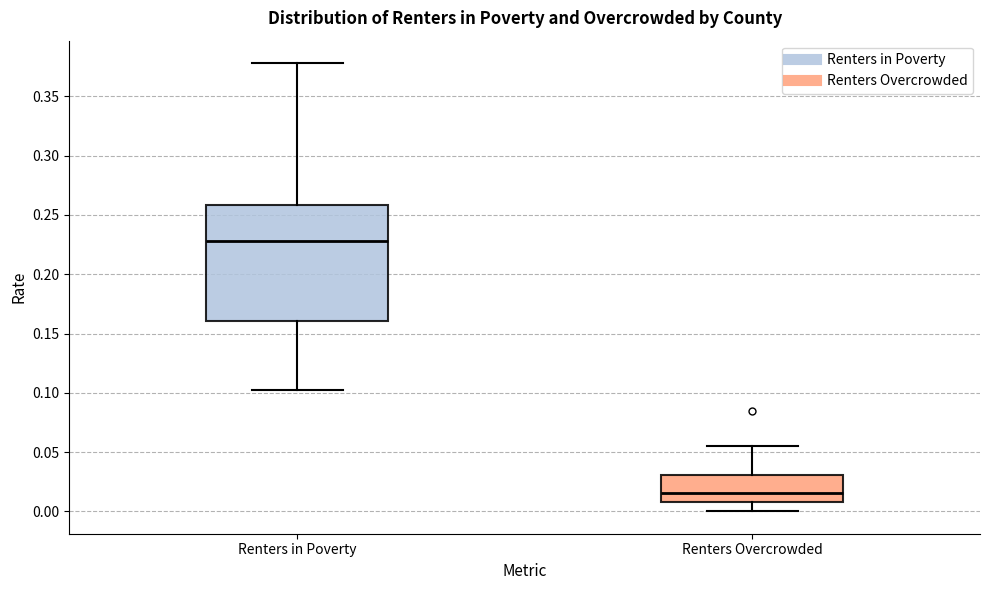

Which box has the highest median line?

Renters in Poverty